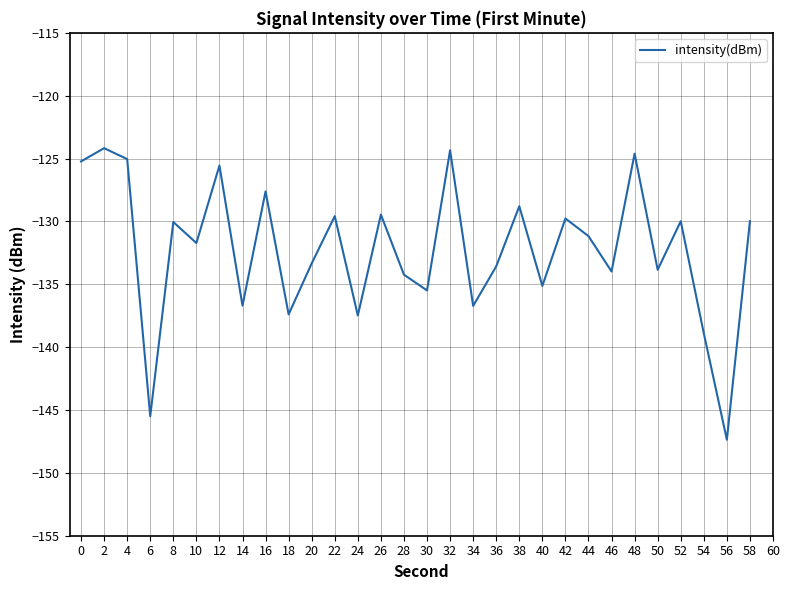

True or false: the data shows -134.0 at 46.

True